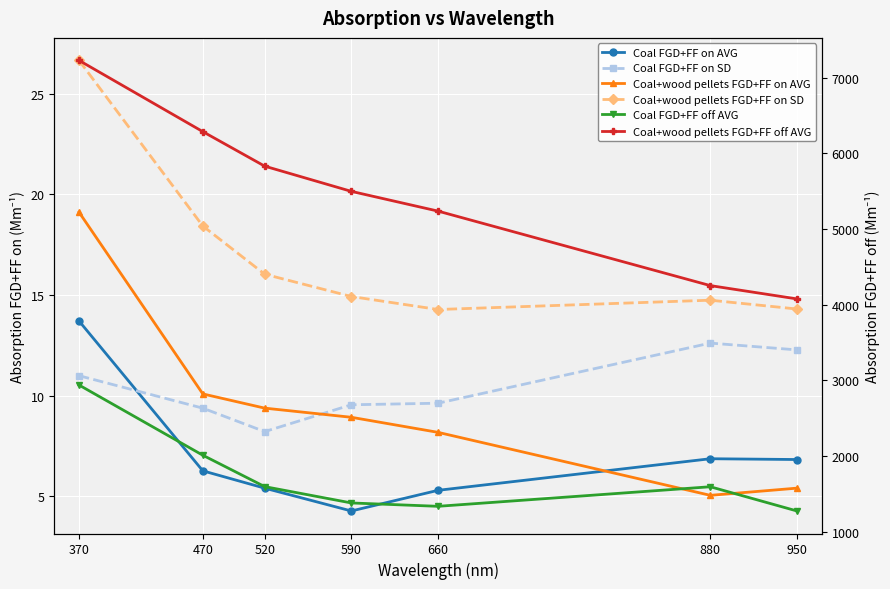

What are all the series names shown in the legend?

Coal FGD+FF on AVG, Coal FGD+FF on SD, Coal+wood pellets FGD+FF on AVG, Coal+wood pellets FGD+FF on SD, Coal FGD+FF off AVG, Coal+wood pellets FGD+FF off AVG